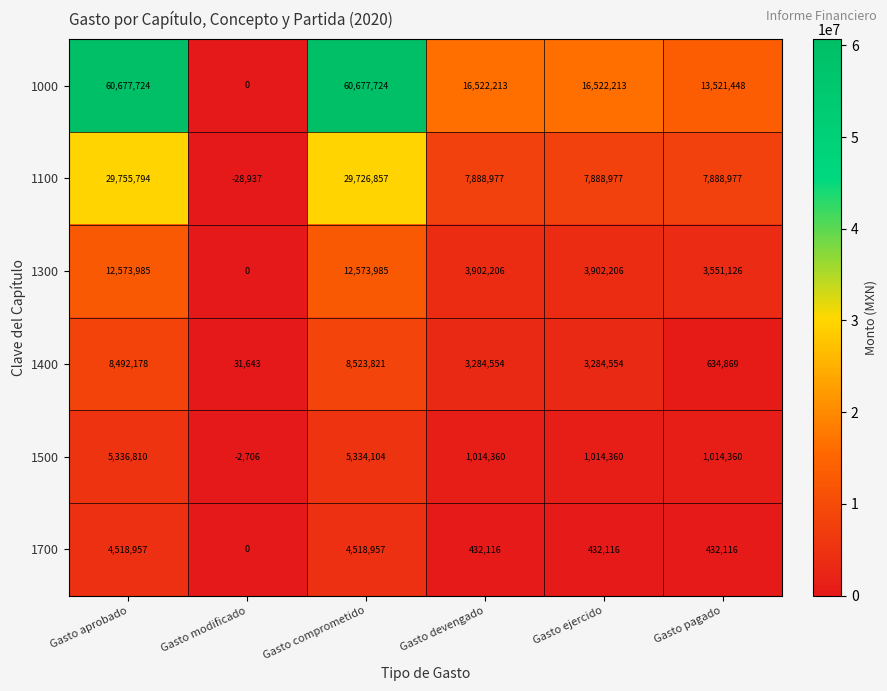

What is the difference between the maximum and minimum values in the 1700 series?

4518957